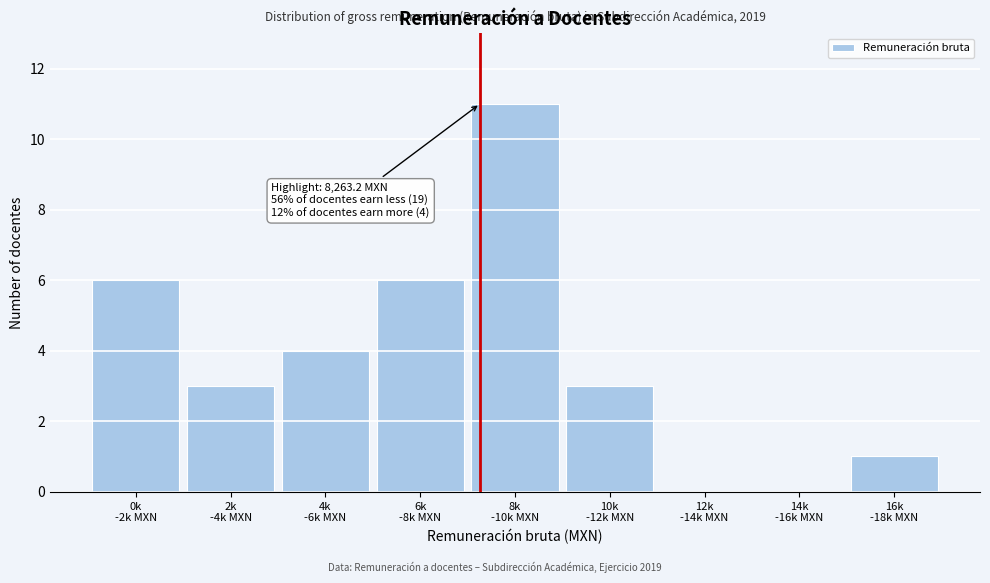

What is the maximum value shown in the chart?

11